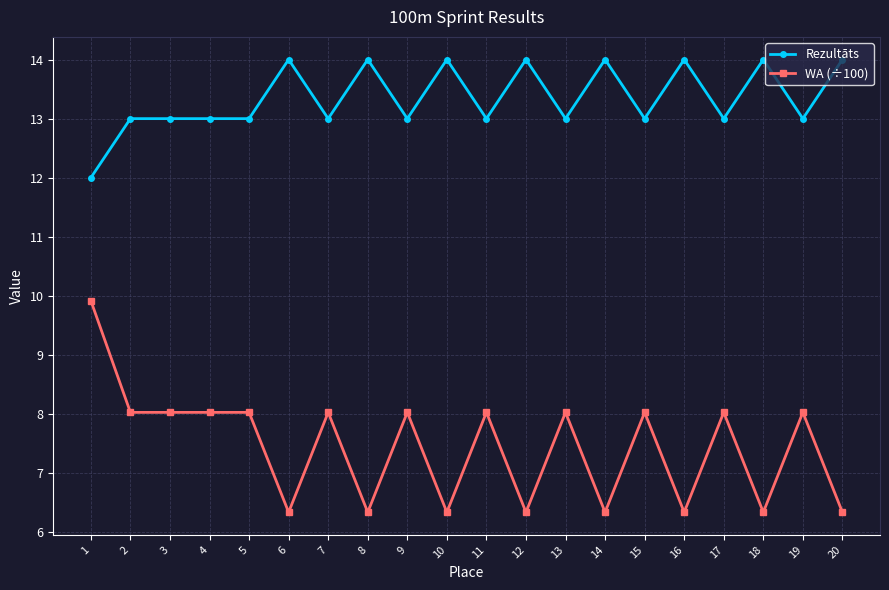

The WA (÷100) series shows 6.3 at 6. True or false?

True